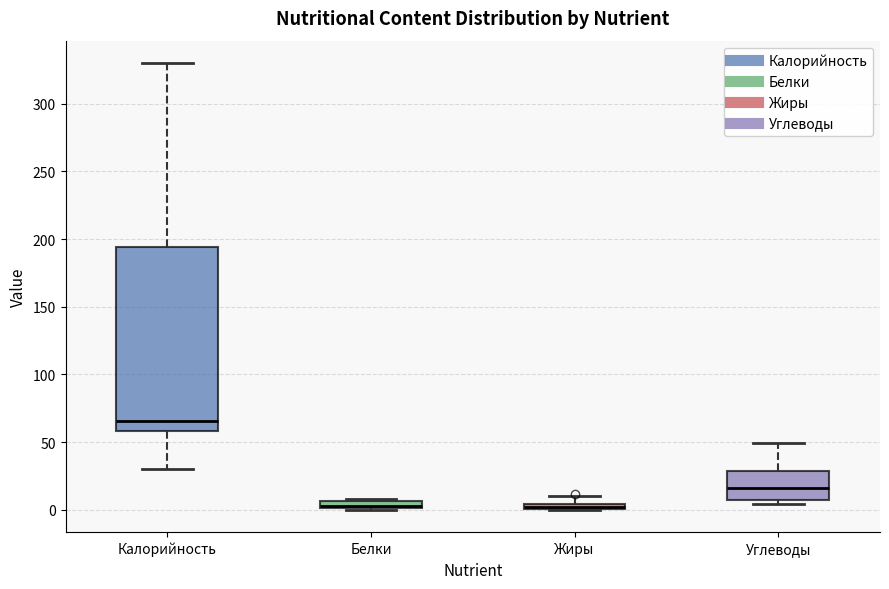

Which box is the tallest, from its lower edge to its upper edge?

Калорийность